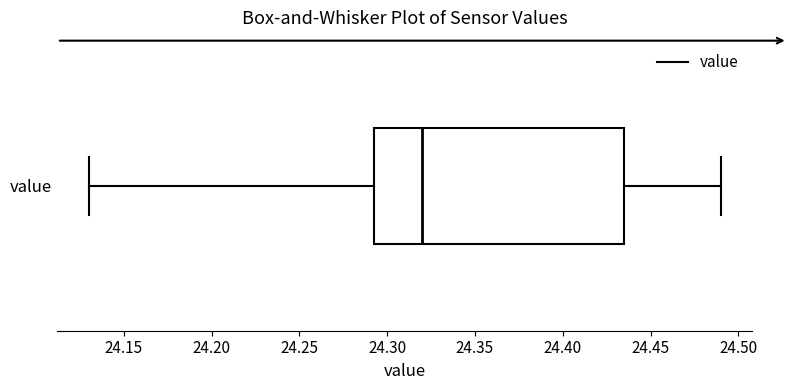

Transcribe this box plot: give where the median line is, the range the box spans, and where the two whiskers end, as read against the x-axis. The values are not printed on the chart, so give them approximately, as read against the axis.

median 24.320, box 24.295 to 24.435, whiskers 24.130 to 24.490